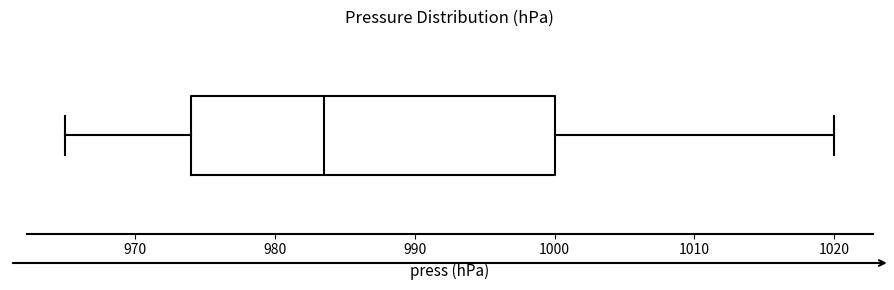

Read this box plot against the x-axis: the position of the median line, the range covered by the box, and the ends of both whiskers. The values are not printed on the chart, so give them approximately, as read against the axis.

median 984, box 974 to 1000, whiskers 965 to 1020